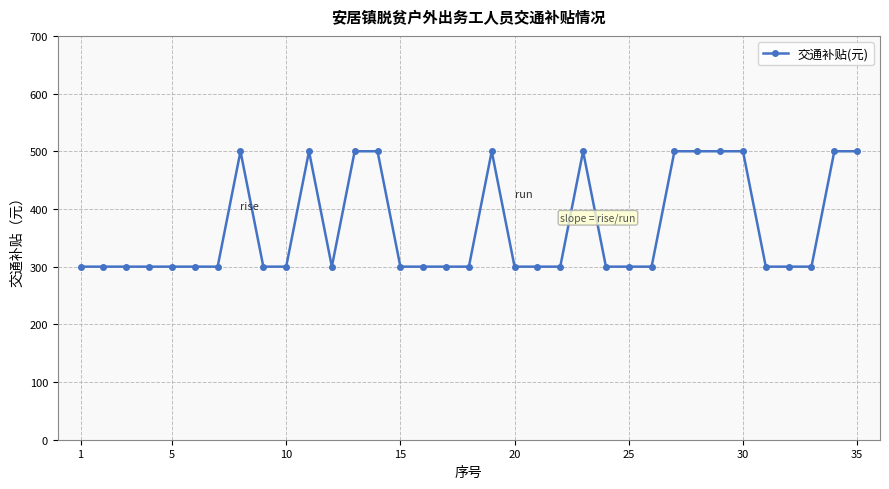

What is the sum of all values?

12900